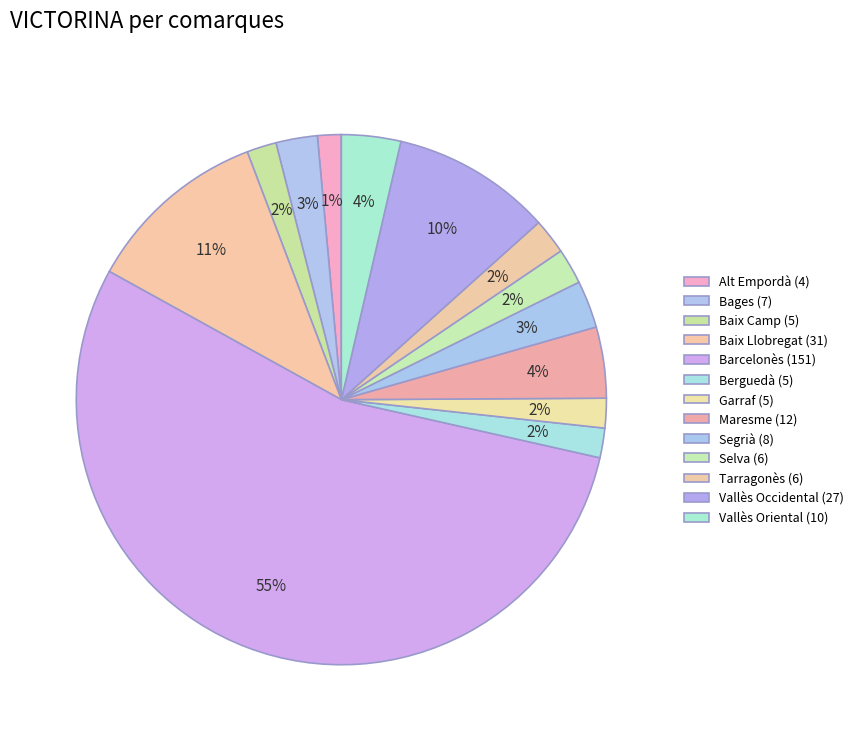

What is the change in value from Segrià to Tarragonès?

-2